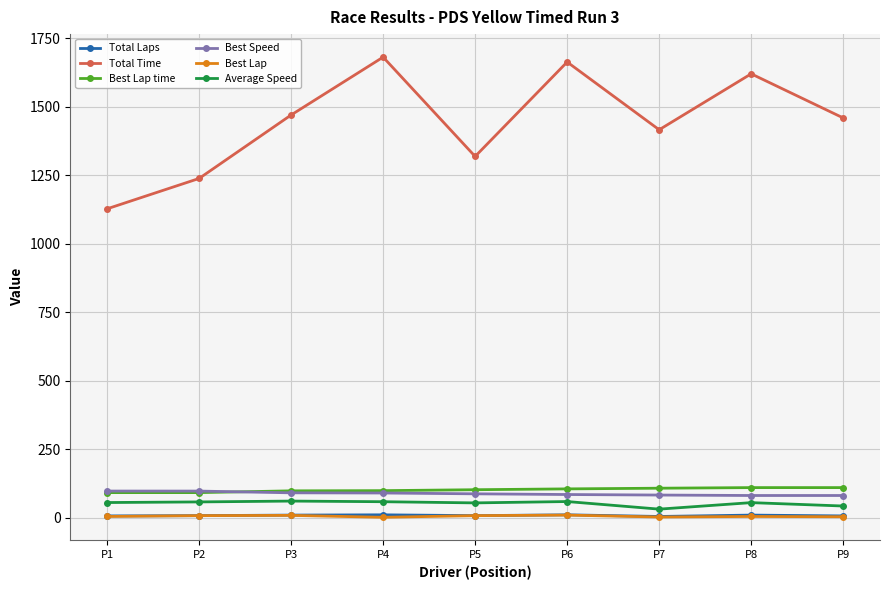

At how many categories does at least one series exceed 204?

9